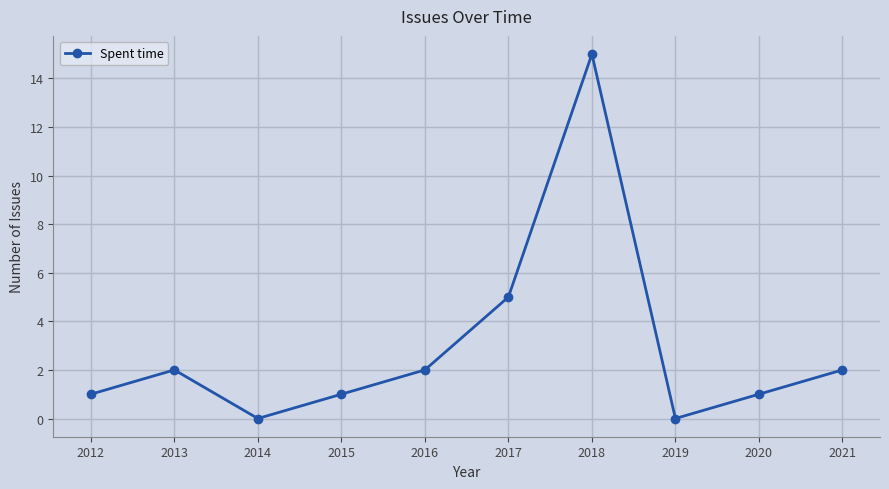

What is the ratio of the value at 2016 to the value at 2012?

2.0